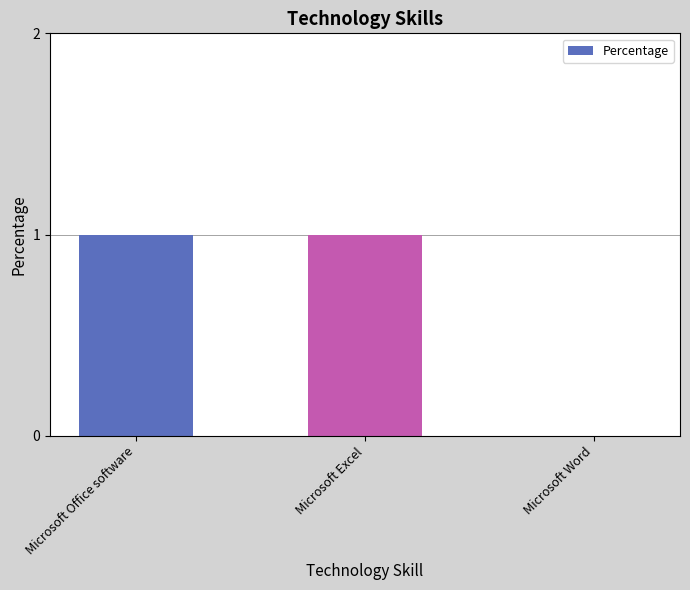

Is it true that the value at Microsoft Excel is 0?

False